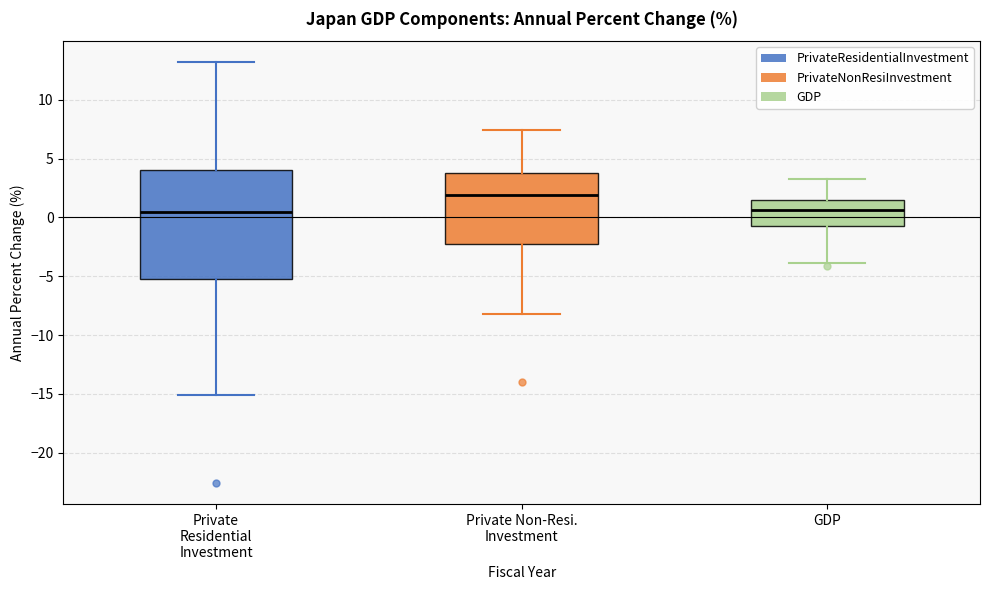

Reading left to right, transcribe this box plot: for each box, give where its median line is, the range the box spans, and where its two whiskers end, as read against the y-axis. The values are not printed on the chart, so give them approximately, as read against the axis.

Private Residential Investment: median 0.5, box -5.0 to 4.0, whiskers -15.0 to 13.0
Private Non-Resi. Investment: median 2.0, box -2.0 to 4.0, whiskers -8.0 to 7.5
GDP: median 0.5, box -0.5 to 1.5, whiskers -4.0 to 3.5